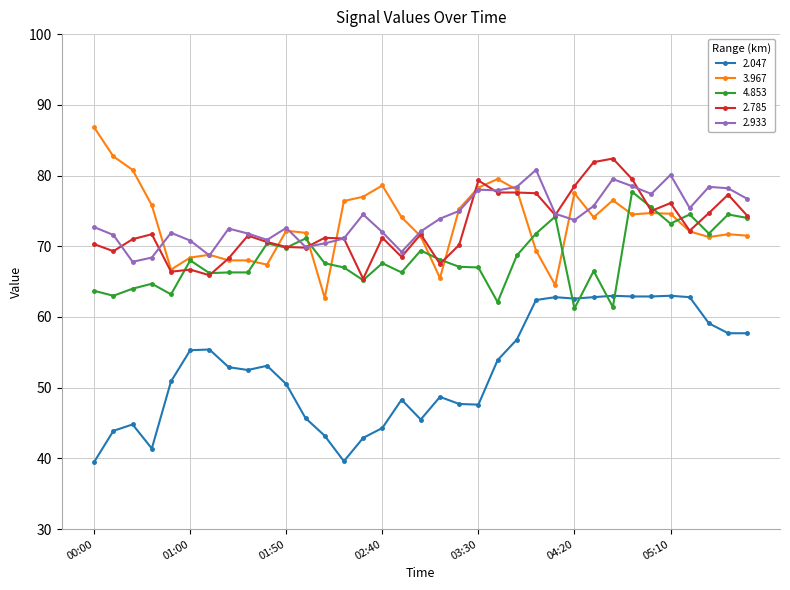

True or false: 2.047 and 2.785 intersect in this chart.

False